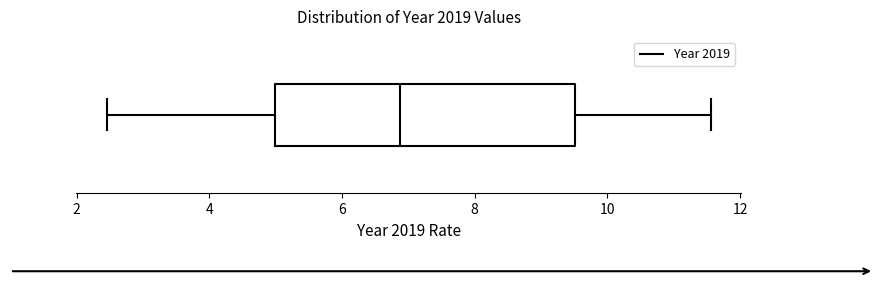

Read this box plot against the x-axis: the position of the median line, the range covered by the box, and the ends of both whiskers. The values are not printed on the chart, so give them approximately, as read against the axis.

median 6.8, box 5.0 to 9.6, whiskers 2.4 to 11.6